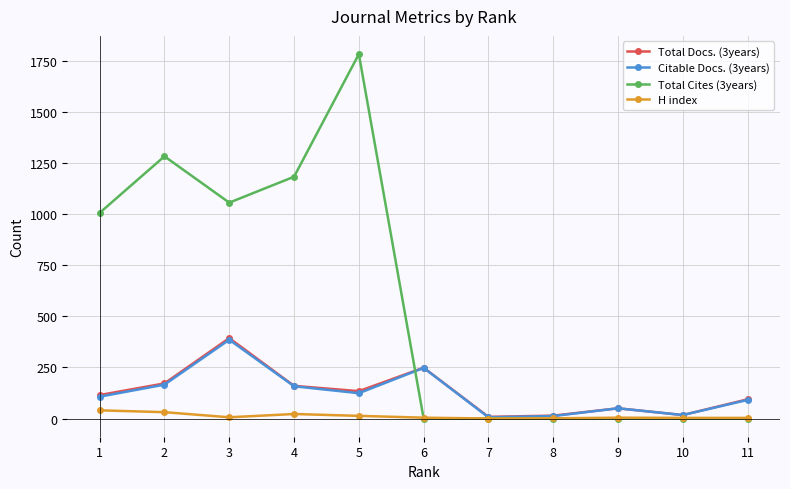

Which series has the widest spread of values?

Total Cites (3years)